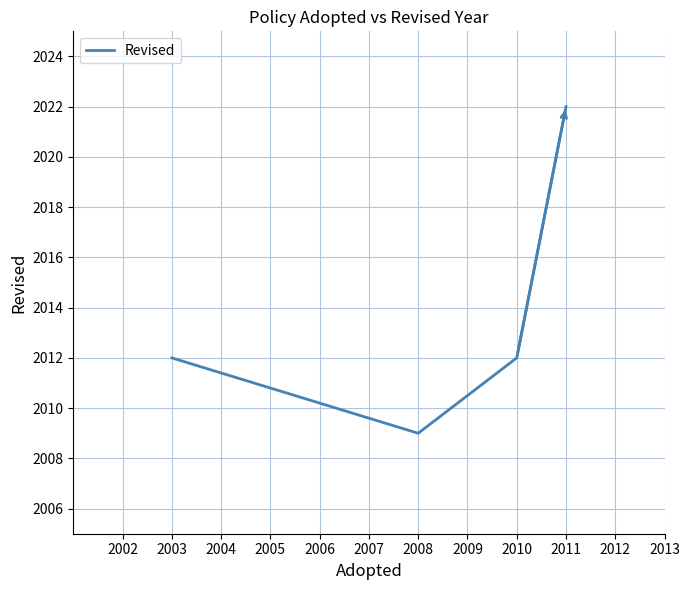

Count the number of categories in the chart.

4